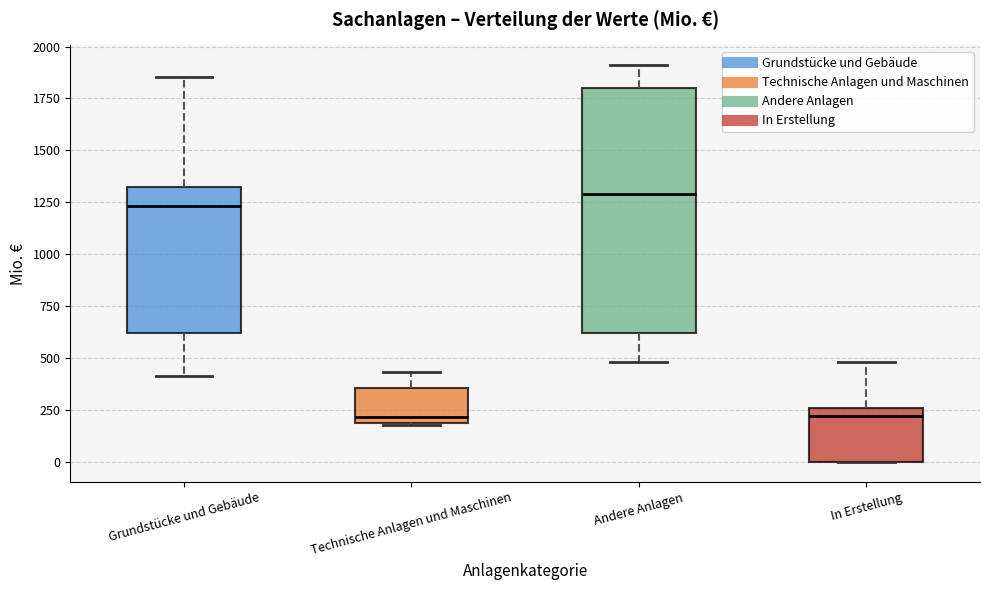

Reading left to right, read every box against the y-axis: the position of its median line, the range the box covers, and the ends of its whiskers. The values are not printed on the chart, so give them approximately, as read against the axis.

Grundstücke und Gebäude: median 1250, box 600 to 1300, whiskers 400 to 1850
Technische Anlagen und Maschinen: median 200 (just above the box's lower edge), box 200 to 350, whiskers 200 to 450
Andere Anlagen: median 1300, box 600 to 1800, whiskers 500 to 1900
In Erstellung: median 200, box 0 to 250, whiskers 0 to 500